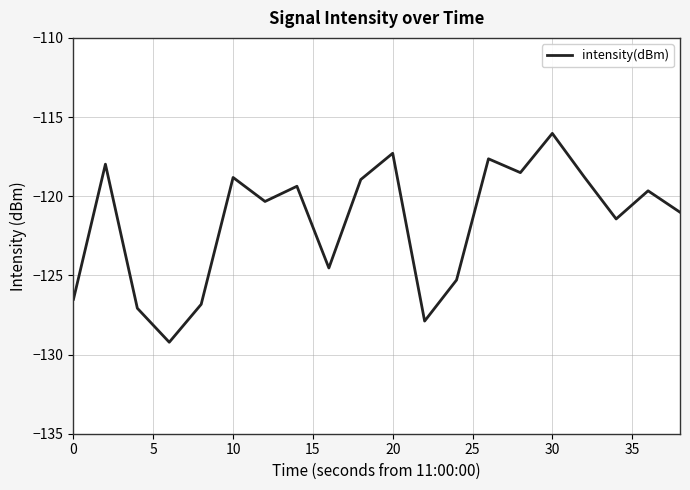

What is the greatest value displayed?

-116.0